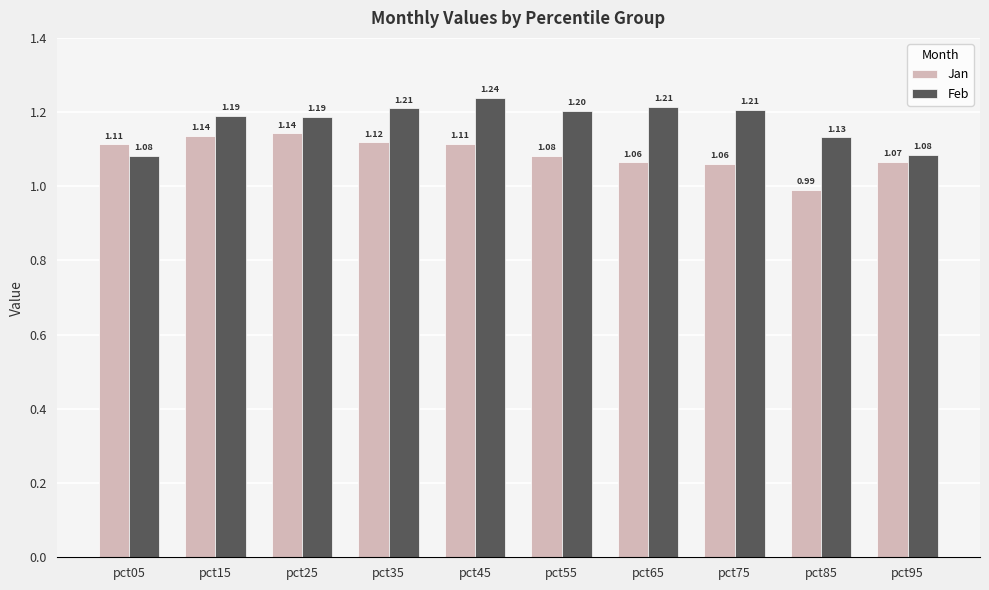

Which series has the largest range (max minus min)?

Feb